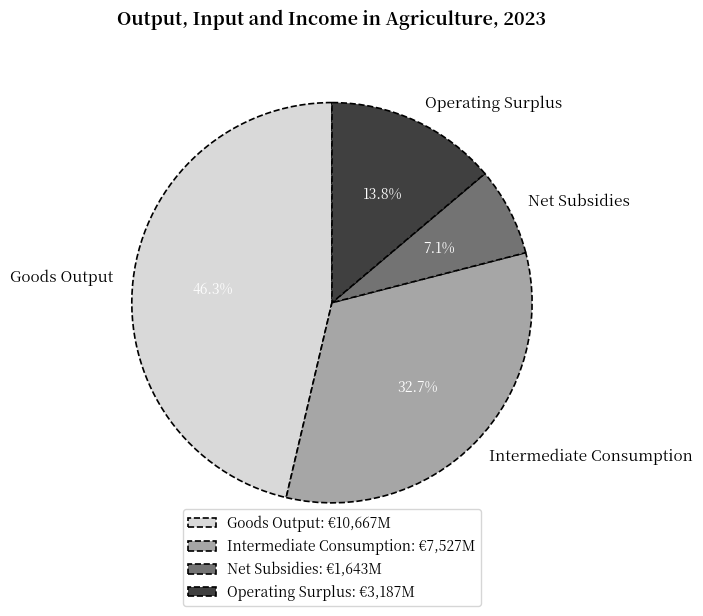

Do Goods Output and Intermediate Consumption together represent more than half of the pie?

Yes